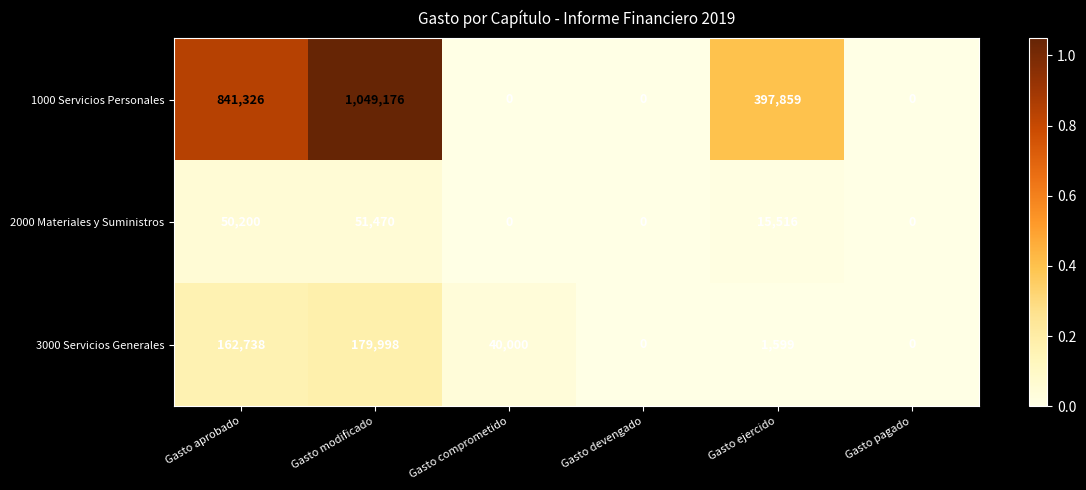

List the series in order of their peak value, highest first.

1000 Servicios Personales, 3000 Servicios Generales, 2000 Materiales y Suministros